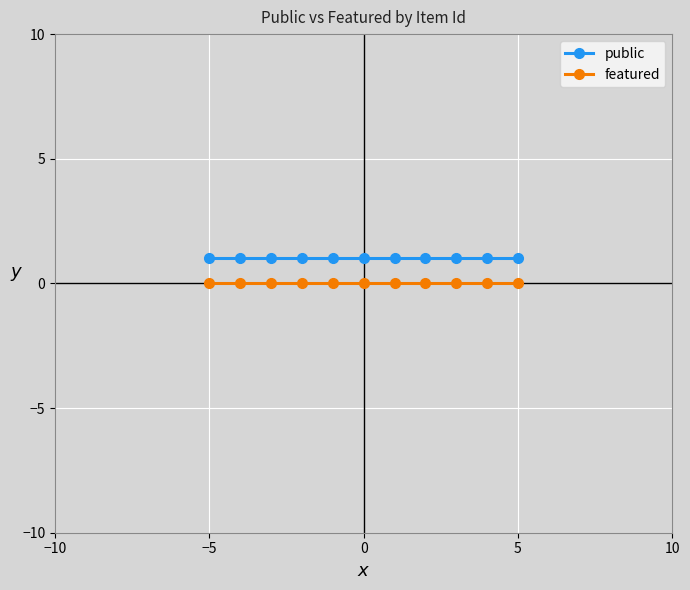

List the series in order of their overall mean, lowest first.

featured, public